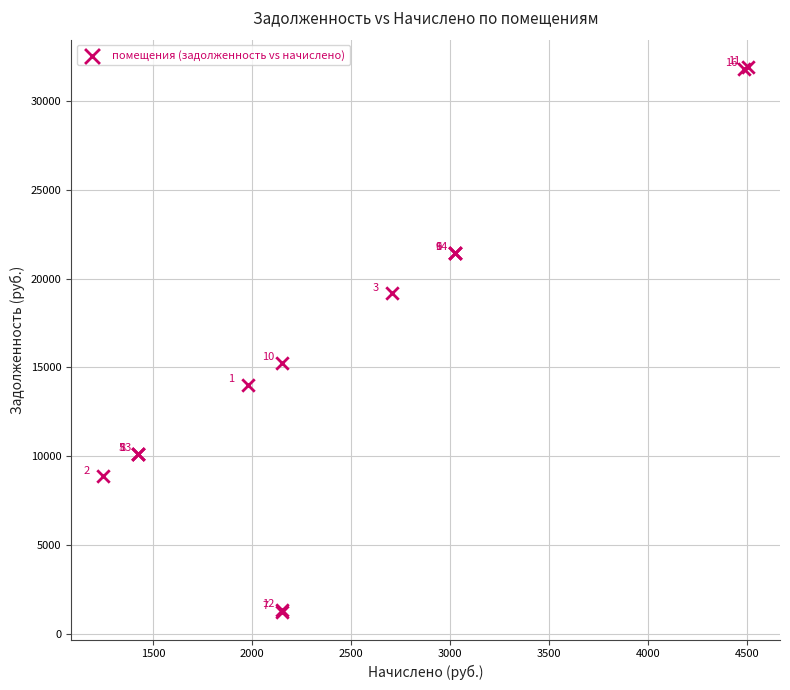

What Y value in the scatter plot is closest to 16566?

15243.8